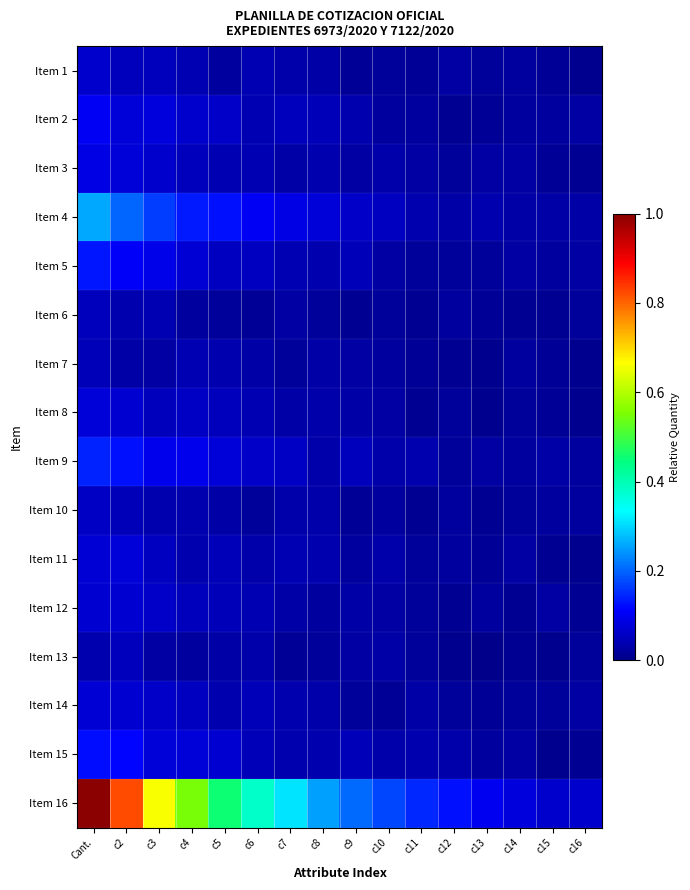

What is the maximum value shown in the chart?

1.0